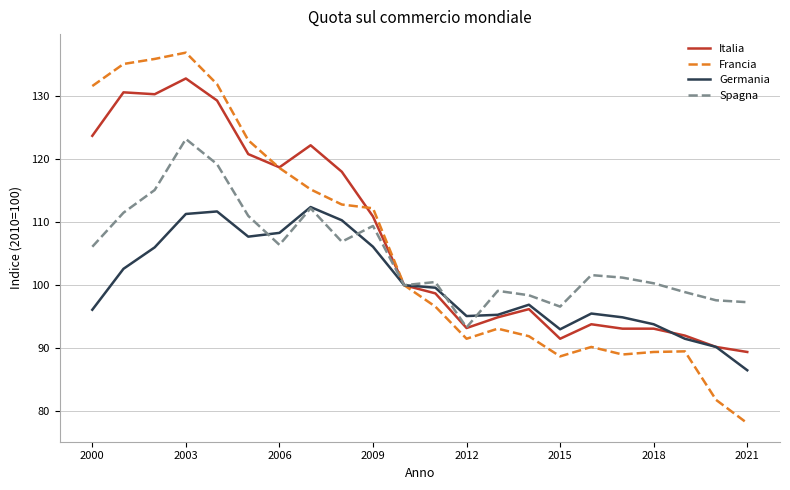

What is the smallest value displayed?

78.1